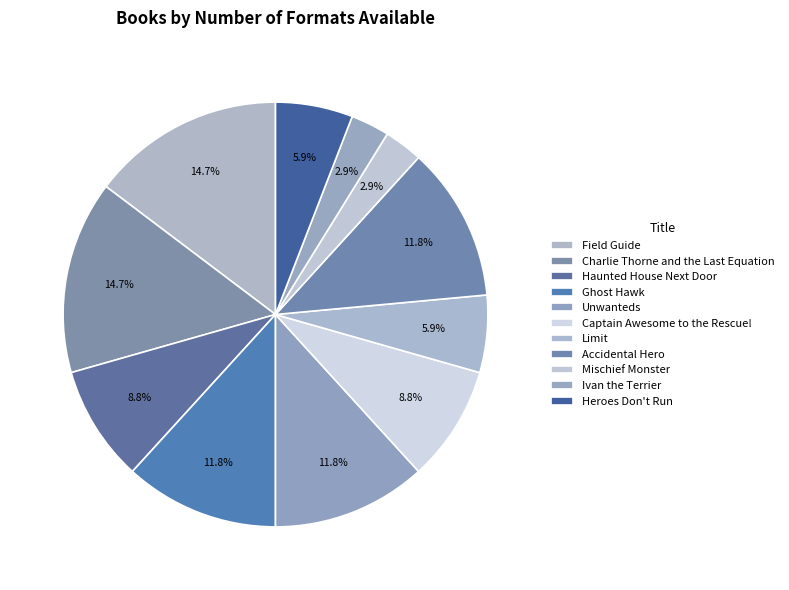

What percentage is the Ghost Hawk slice, to the nearest percent?

12%